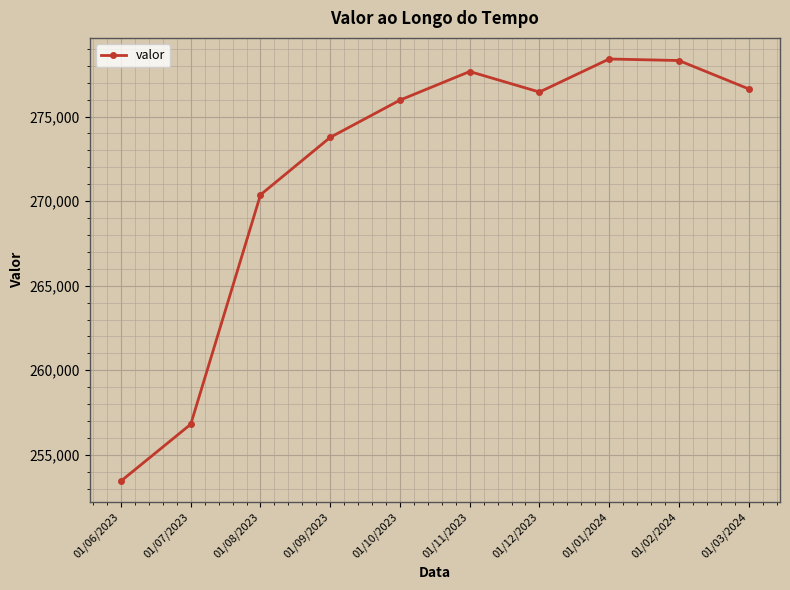

What is the sum of all values?

2717856